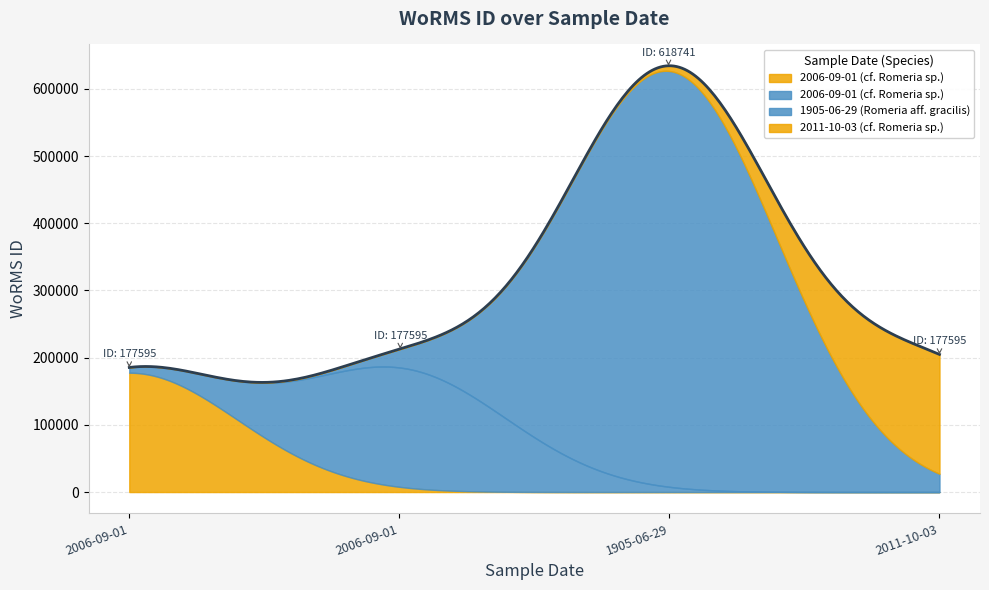

Reading left to right, what are all the values shown in this chart?

177595	177595	618741	177595